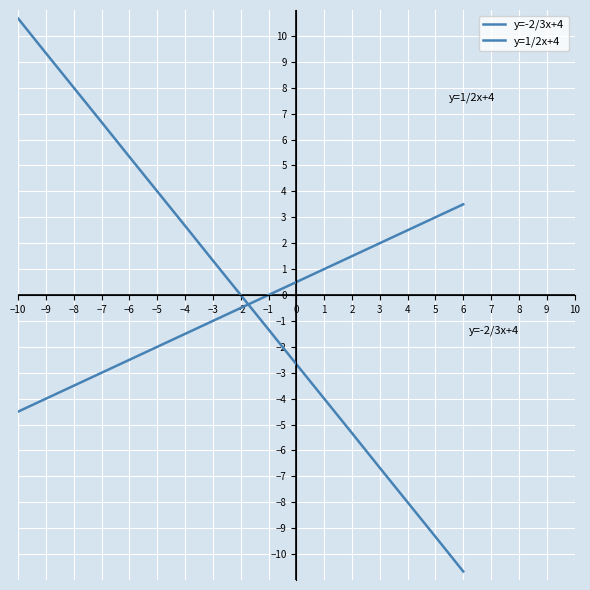

How many lines are shown in the chart?

2